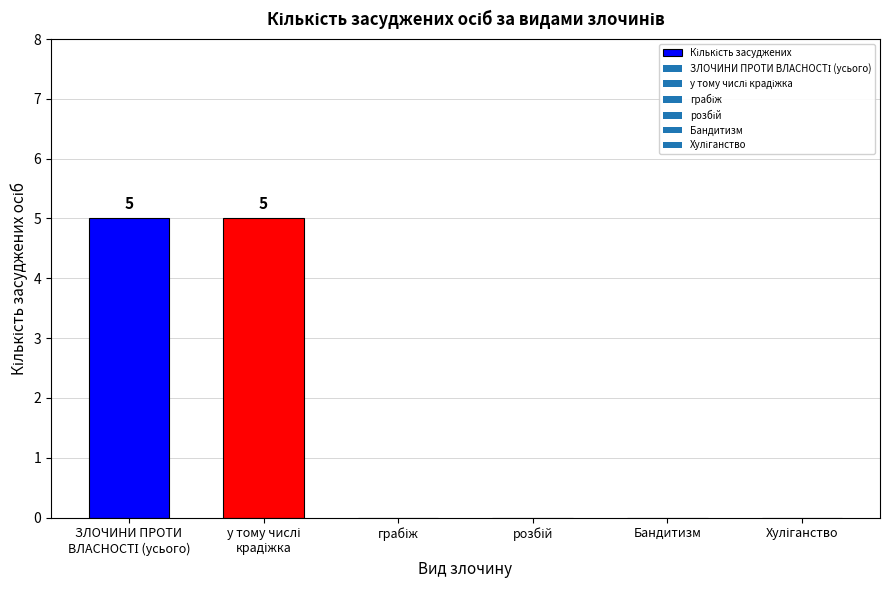

What is the maximum value shown in the chart?

5